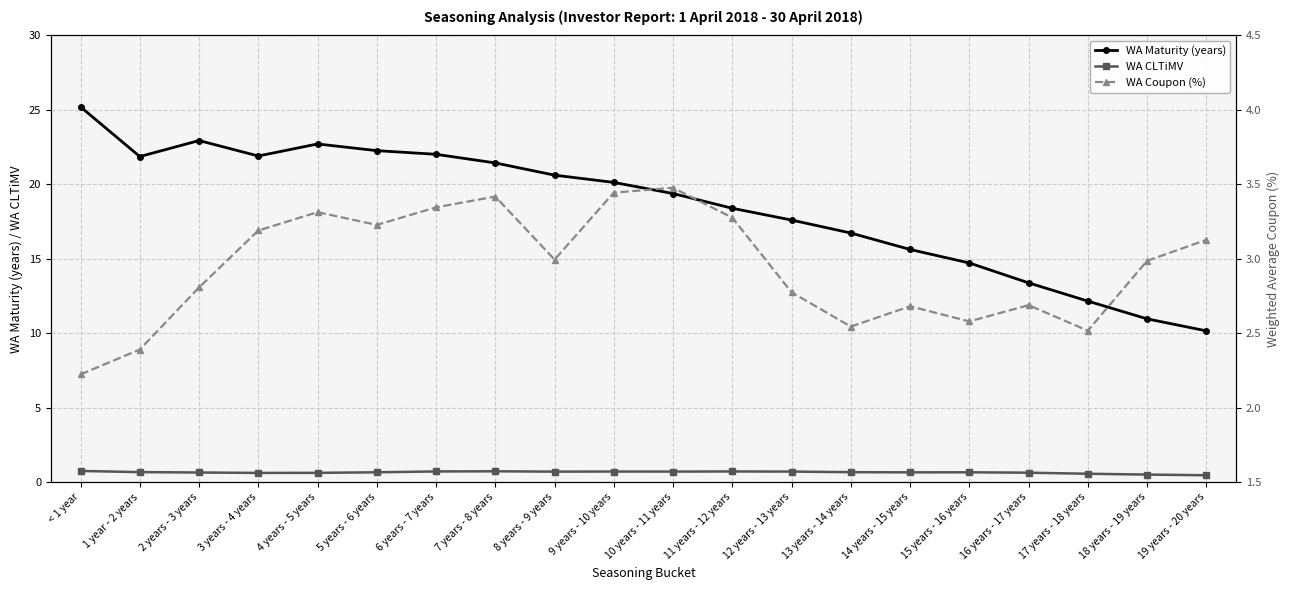

What is the average value of the WA CLTiMV series?

0.7